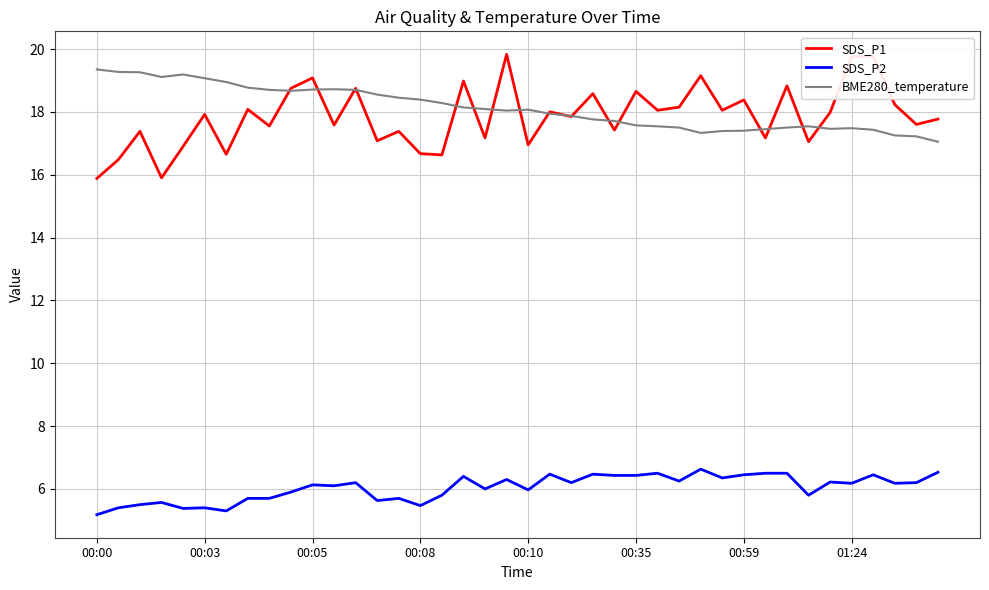

True or false: SDS_P1 and SDS_P2 intersect in this chart.

False